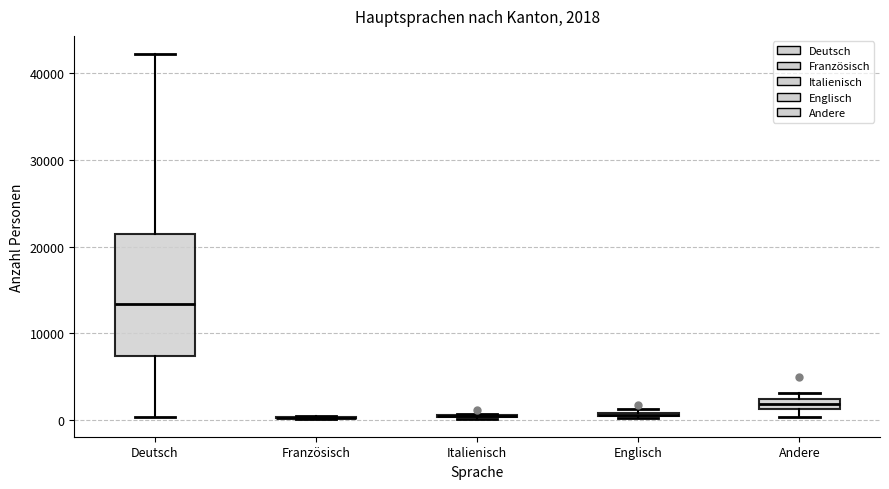

Comparing the boxes themselves (not the whiskers), which one is the tallest?

Deutsch